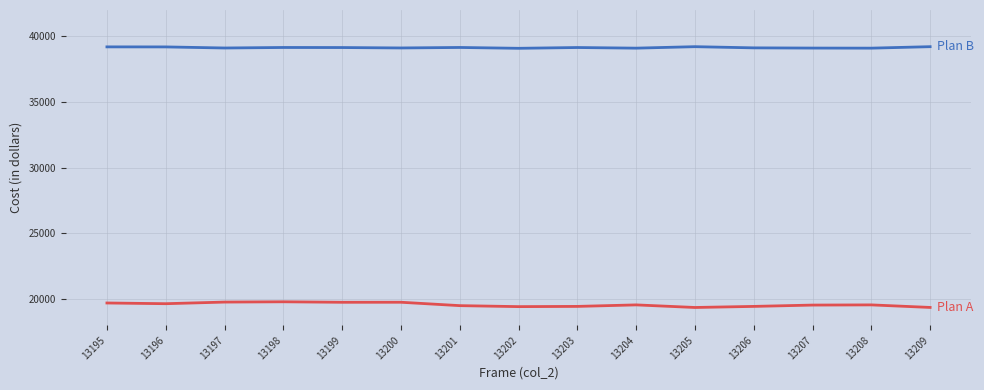

What is the total value across all series at 13208?

58649